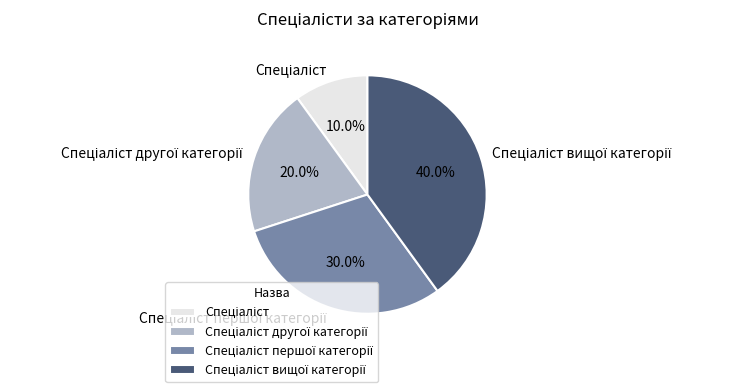

Does any single category account for the majority?

No